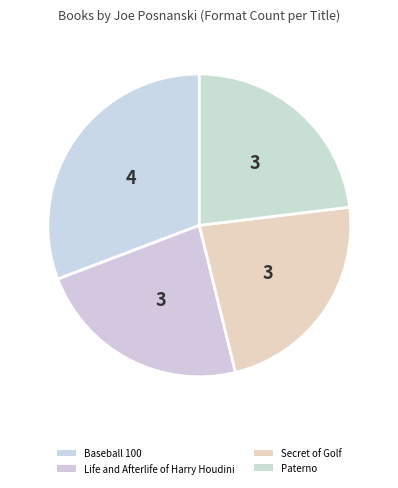

How many segments does this pie chart have?

4